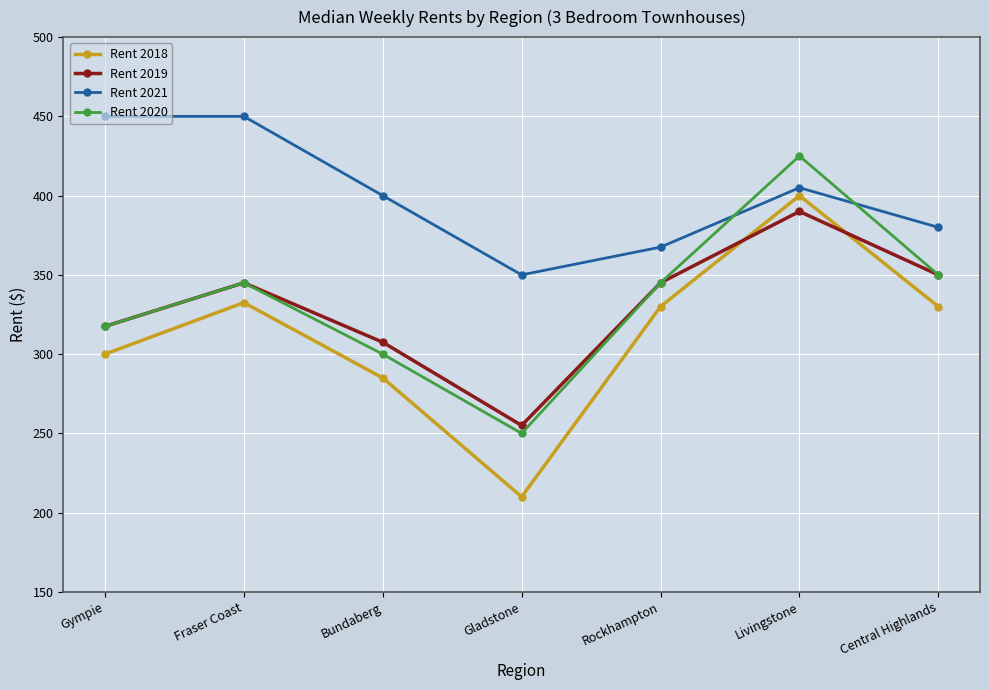

What is the maximum value shown in the chart?

450.0